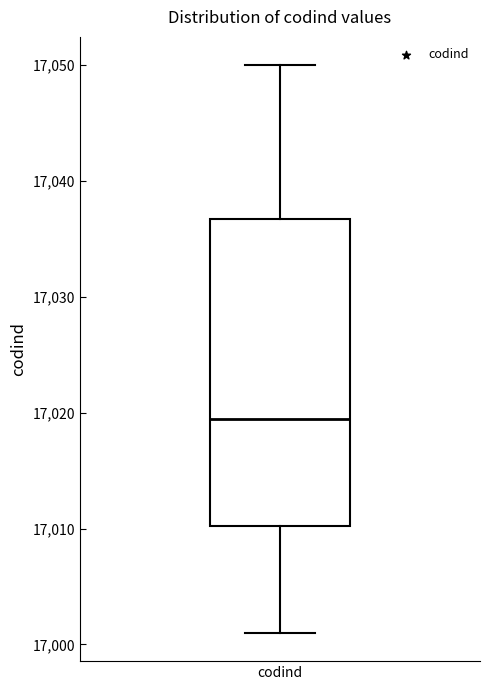

Where is the lower edge of the box for codind on the y-axis? The values are not printed on the chart, so give them approximately, as read against the axis.

17010